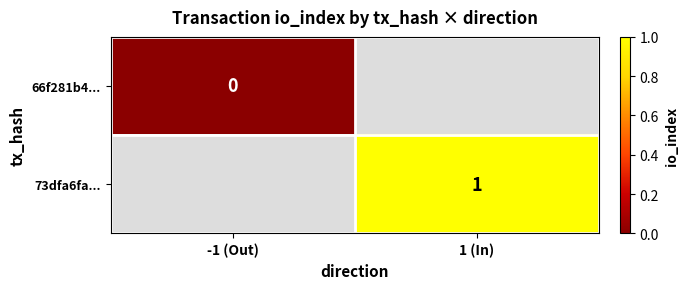

The value of 73dfa6fa... at 1 (In) is 1.6. True or false?

False